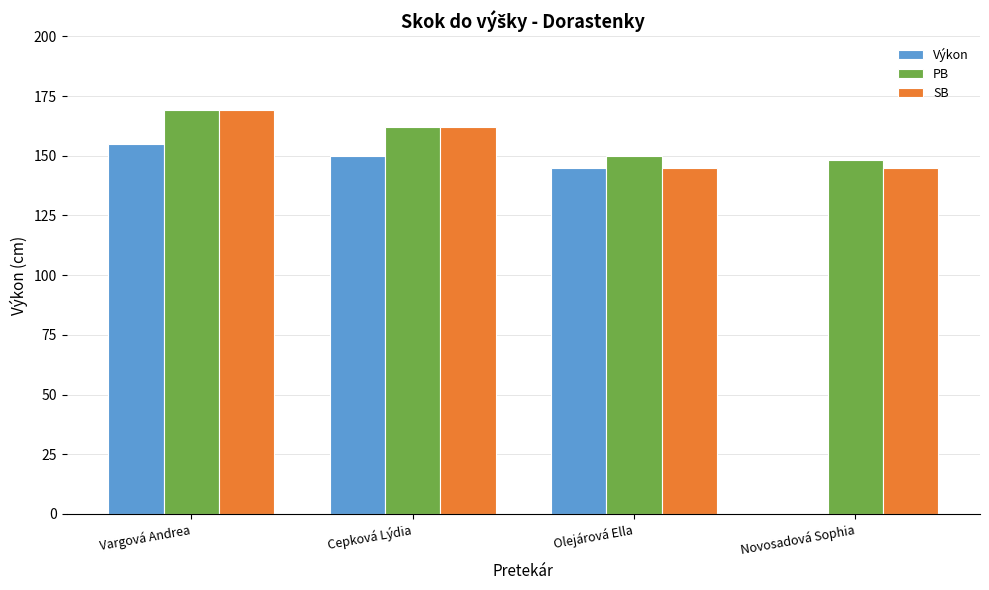

What is the highest value of the Výkon series?

155